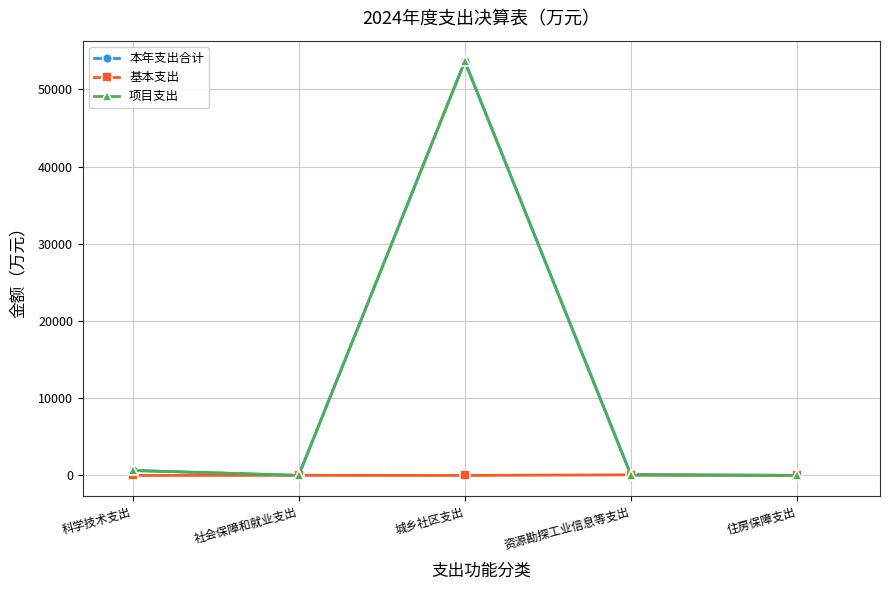

At which category does the chart reach its peak across all series?

城乡社区支出